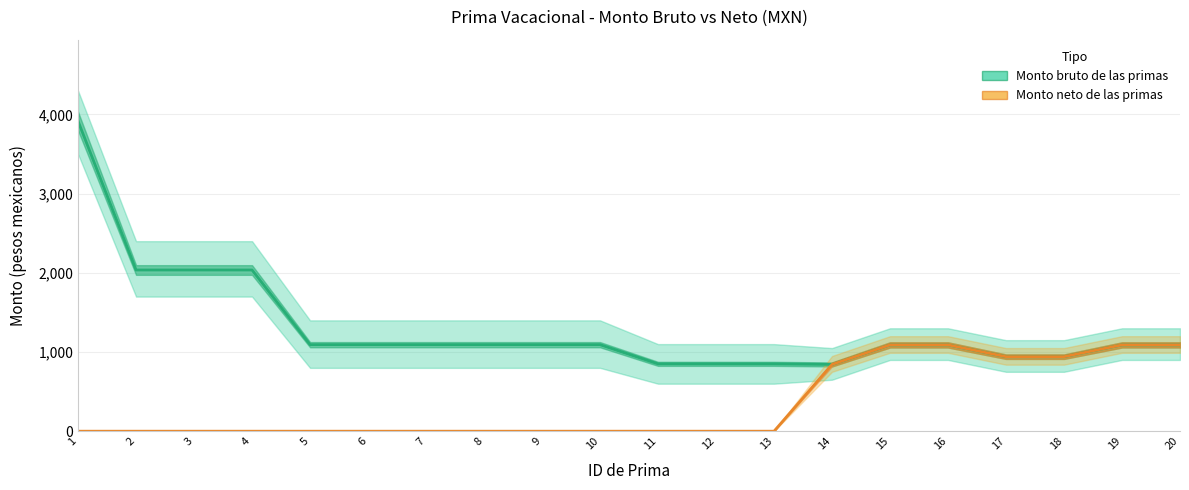

Reading left to right, extract all data points from this chart.

Monto bruto de las primas: 3915.8	2036.0	2036.0	2036.0	1092.9	1092.9	1092.9	1092.9	1092.9	1092.9	850.6	850.6	850.6	843.3	1089.9	1089.9	941.2	941.2	1089.9	1089.9
Monto neto de las primas: 0.0	0.0	0.0	0.0	0.0	0.0	0.0	0.0	0.0	0.0	0.0	0.0	0.0	843.3	1089.9	1089.9	941.2	941.2	1089.9	1089.9